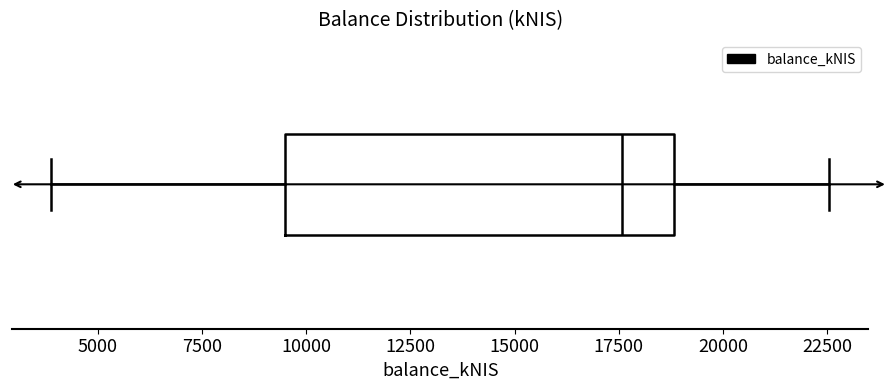

Read this box plot against the x-axis: the position of the median line, the range covered by the box, and the ends of both whiskers. The values are not printed on the chart, so give them approximately, as read against the axis.

median 17500, box 9500 to 19000, whiskers 4000 to 22500